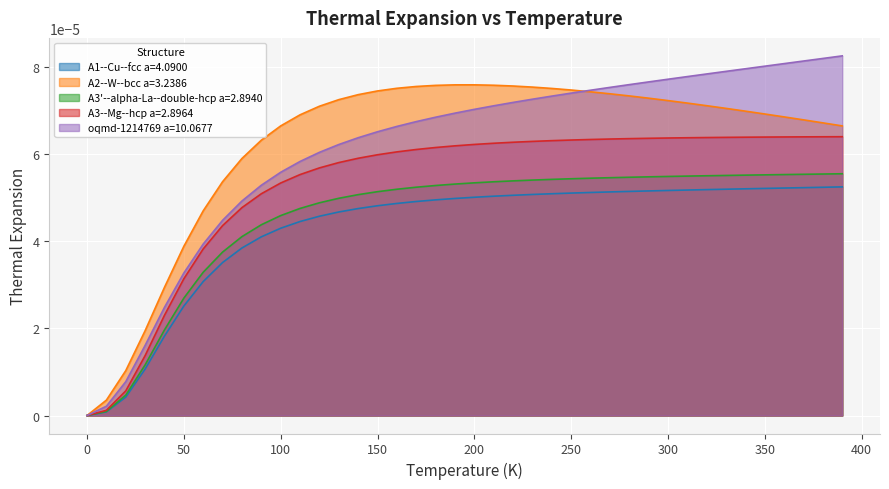

What are all the series names shown in the legend?

A1--Cu--fcc a=4.0900, A2--W--bcc a=3.2386, A3'--alpha-La--double-hcp a=2.8940, A3--Mg--hcp a=2.8964, oqmd-1214769 a=10.0677